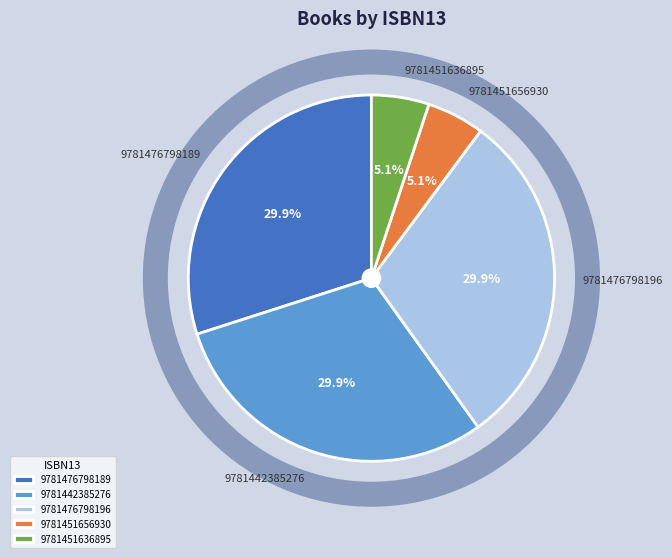

To the nearest percent, what is the combined percentage of 9781451656930 and 9781451636895?

10%